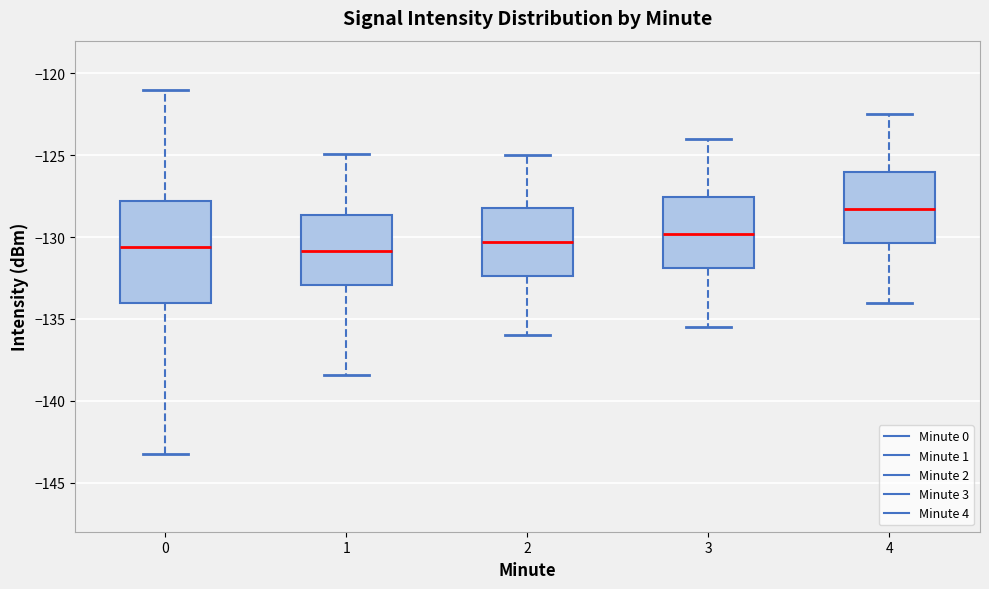

Reading left to right, transcribe this box plot: for each box, give where its median line is, the range the box spans, and where its two whiskers end, as read against the y-axis. The values are not printed on the chart, so give them approximately, as read against the axis.

0: median -130.5, box -134.0 to -128.0, whiskers -143.0 to -121.0
1: median -131.0, box -133.0 to -128.5, whiskers -138.5 to -125.0
2: median -130.5, box -132.5 to -128.0, whiskers -136.0 to -125.0
3: median -130.0, box -132.0 to -127.5, whiskers -135.5 to -124.0
4: median -128.5, box -130.5 to -126.0, whiskers -134.0 to -122.5